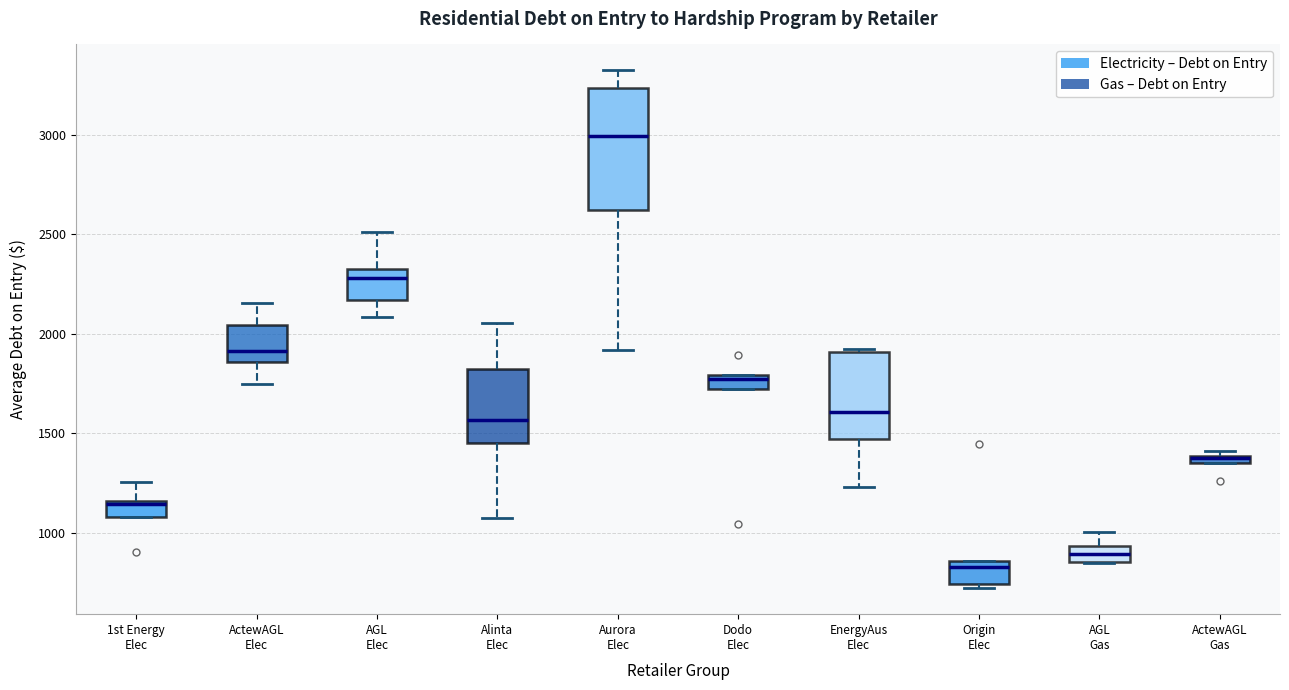

Where is the lower edge of the box for AGL Gas on the y-axis? The values are not printed on the chart, so give them approximately, as read against the axis.

850